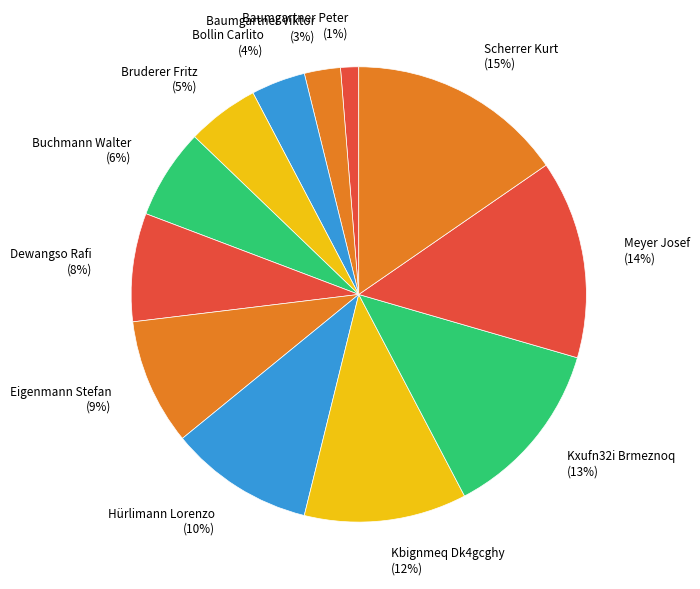

To the nearest percent, what is the average slice percentage?

8%